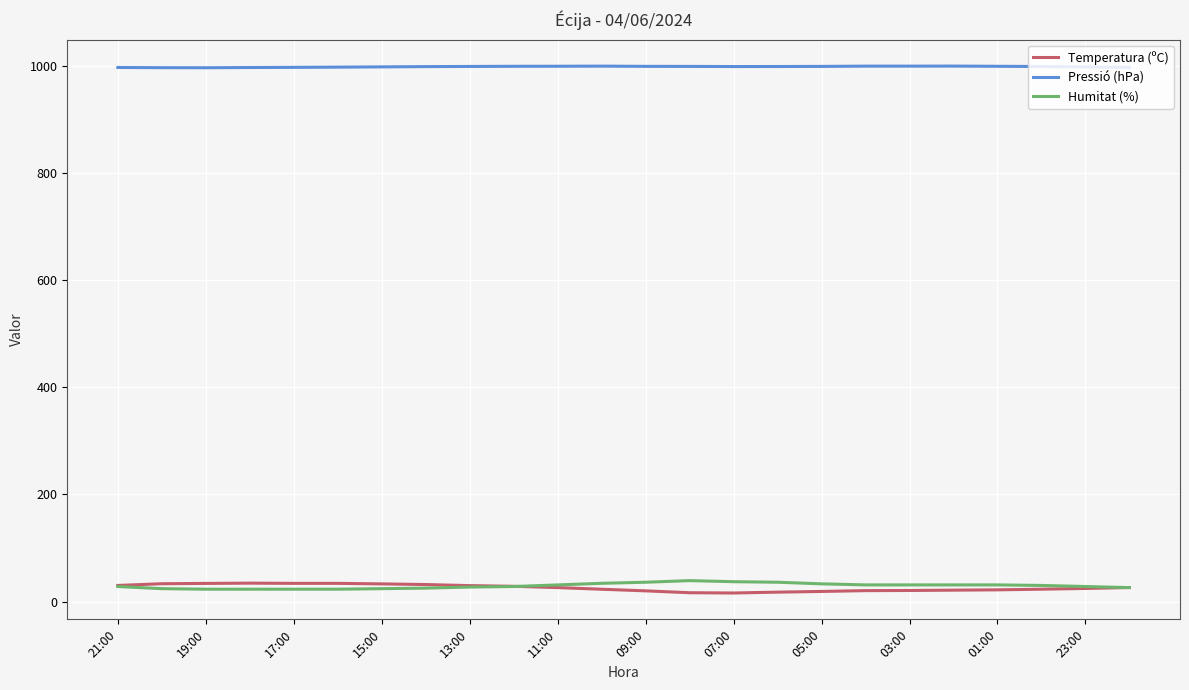

At how many categories does at least one series exceed 367?

24